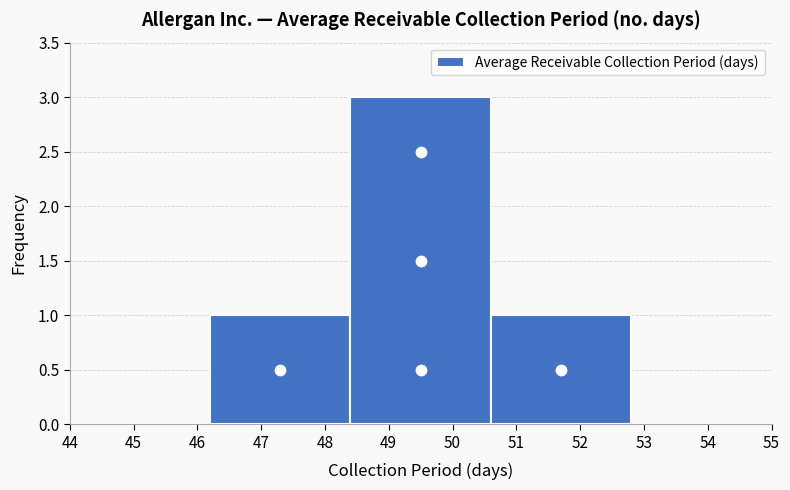

Which range on the x-axis has the tallest bar?

48.4 to 50.6